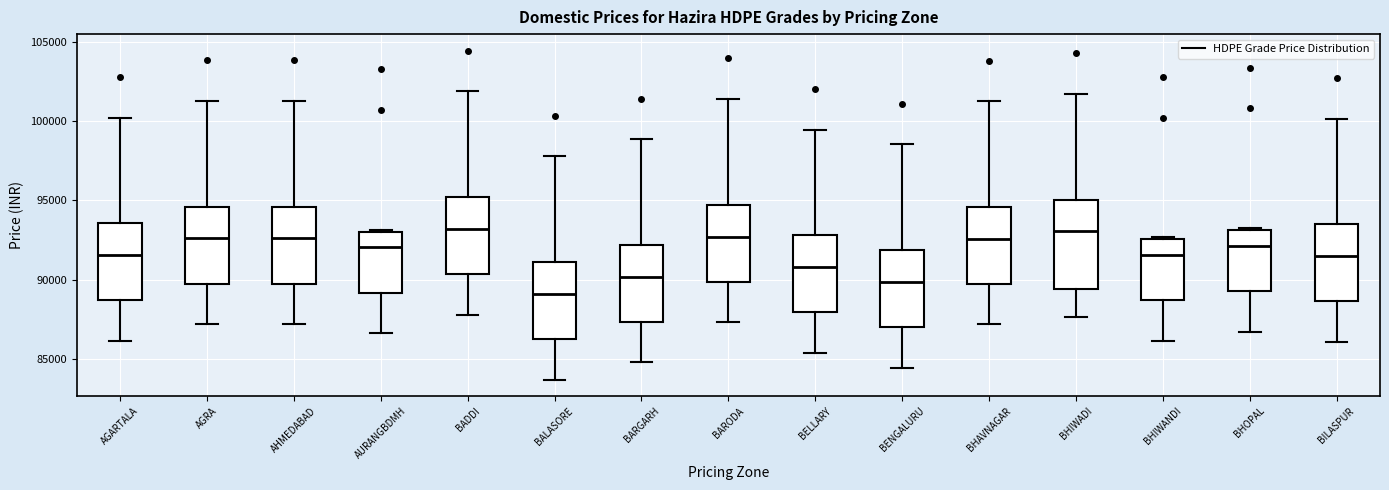

Comparing the boxes themselves (not the whiskers), which one is the tallest?

BHIWADI